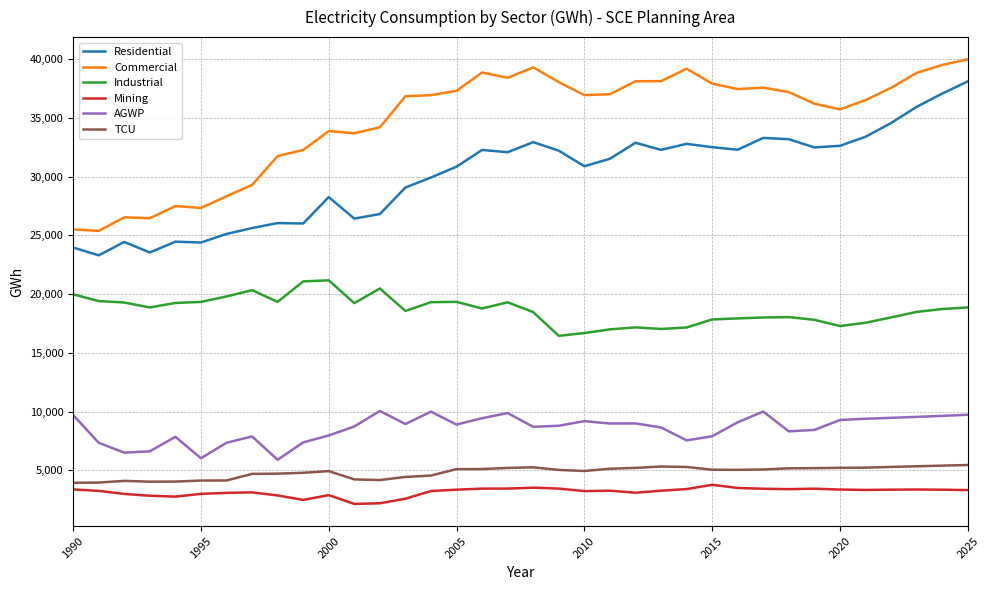

How many series are shown in this chart?

6